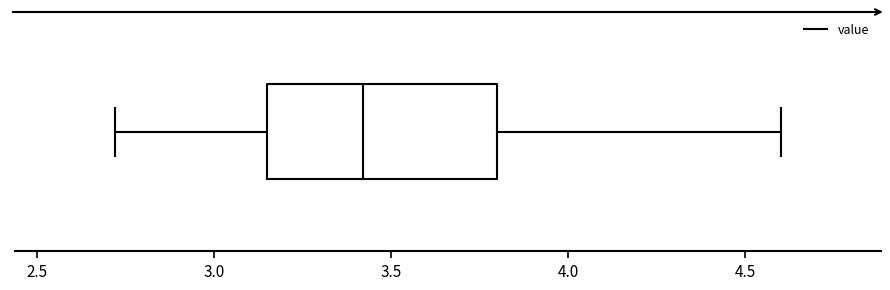

Transcribe this box plot: give where the median line is, the range the box spans, and where the two whiskers end, as read against the x-axis. The values are not printed on the chart, so give them approximately, as read against the axis.

median 3.40, box 3.15 to 3.80, whiskers 2.70 to 4.60